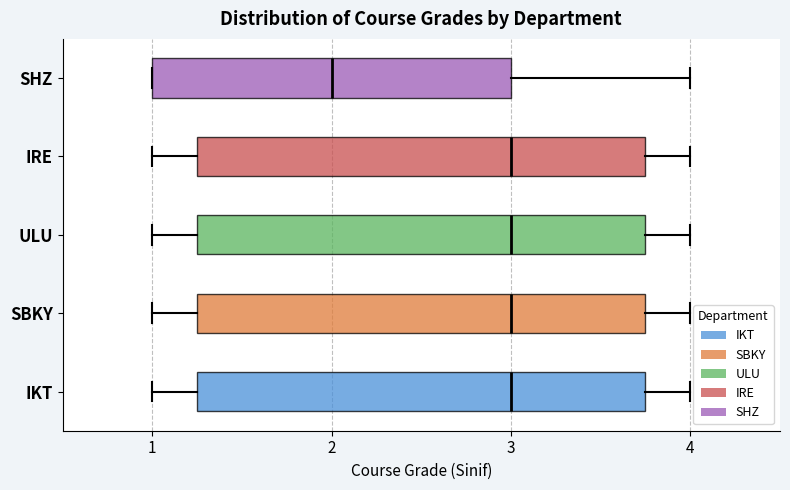

Where is the left edge of the box for IKT on the x-axis? The values are not printed on the chart, so give them approximately, as read against the axis.

1.3